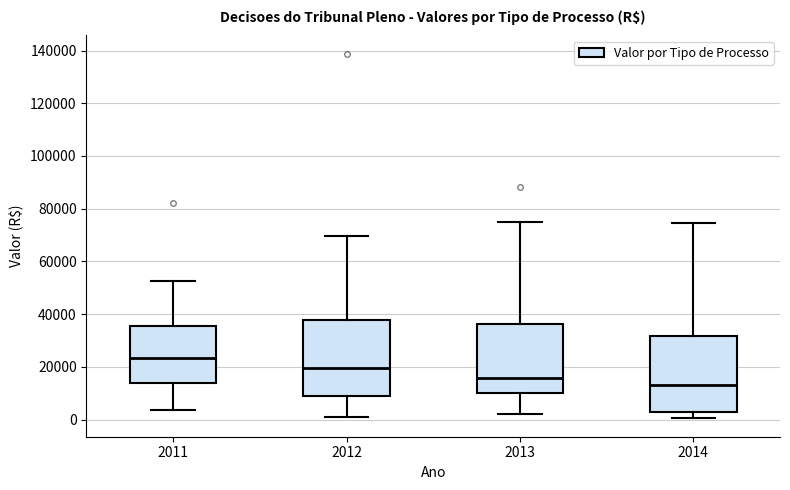

Where is the upper edge of the box at x = 2012 on the y-axis? The values are not printed on the chart, so give them approximately, as read against the axis.

38000